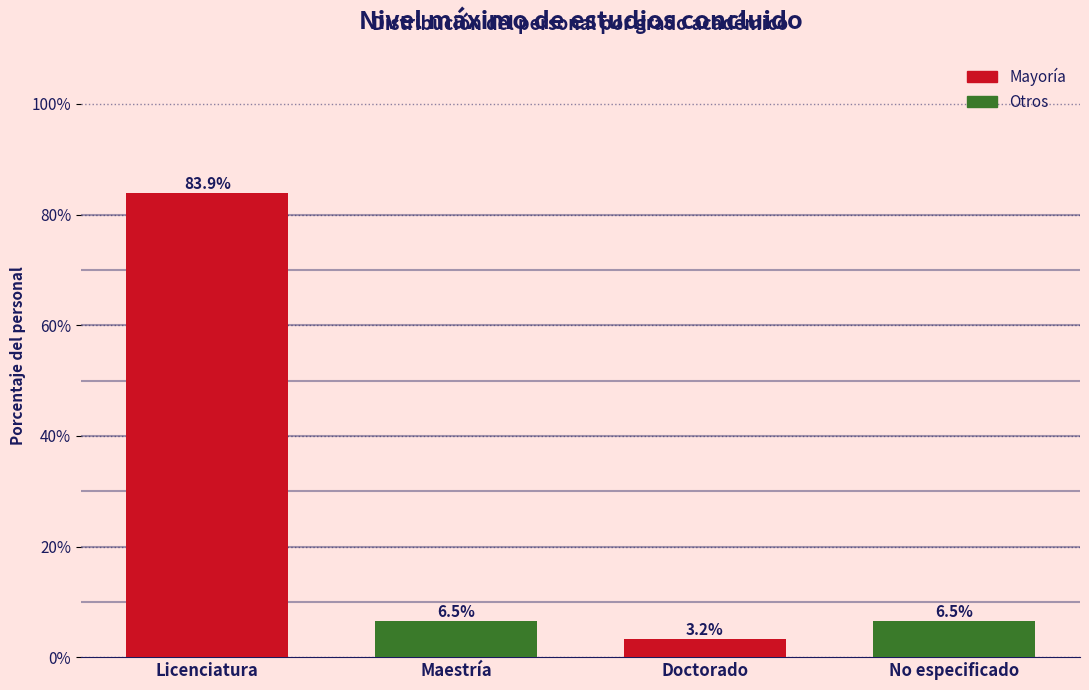

Reading left to right, what are all the values shown in this chart?

Licenciatura=83.9	Maestría=6.5	Doctorado=3.2	No especificado=6.5